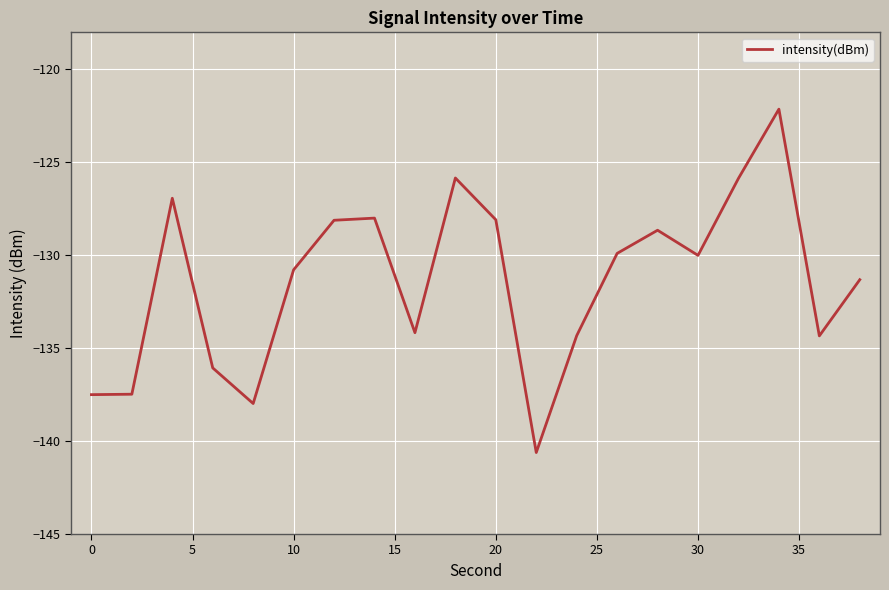

What is the smallest value displayed?

-140.6